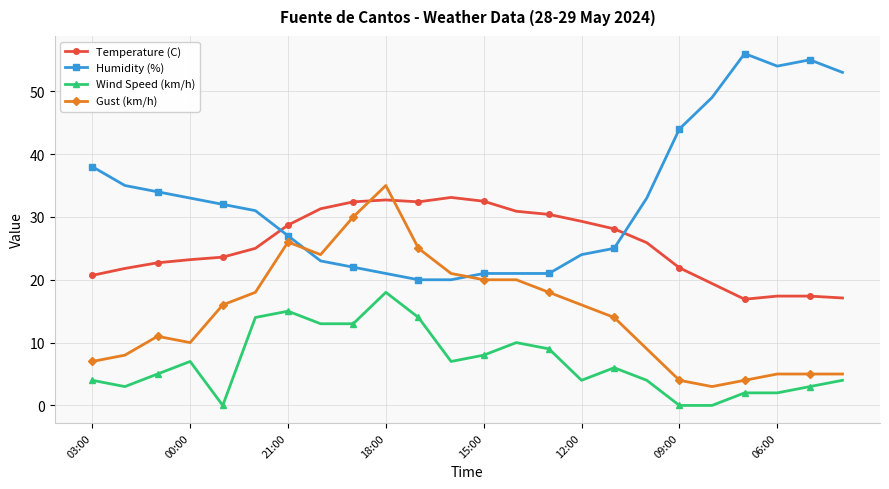

Count the number of categories in the chart.

24